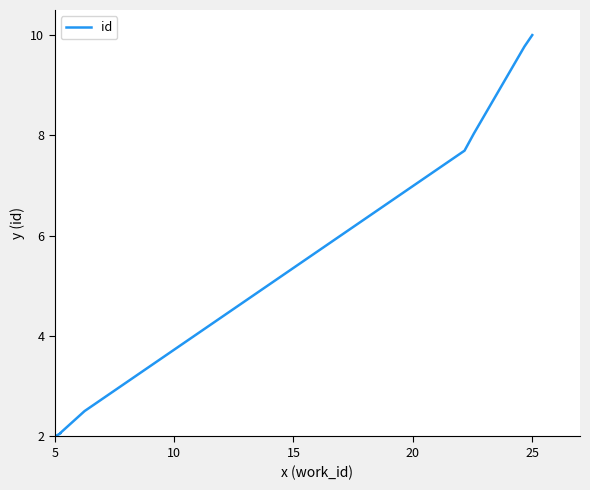

What is the minimum value shown in the chart?

2.0